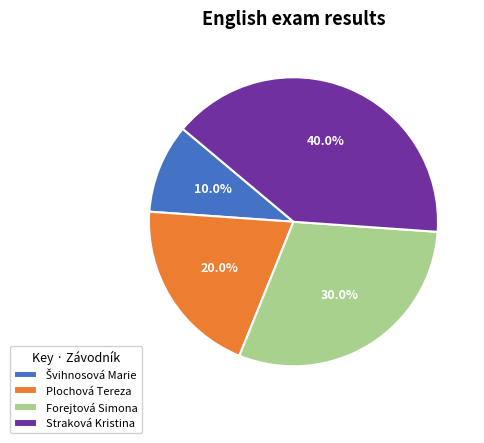

True or false: Plochová Tereza accounts for 10% of the total.

False